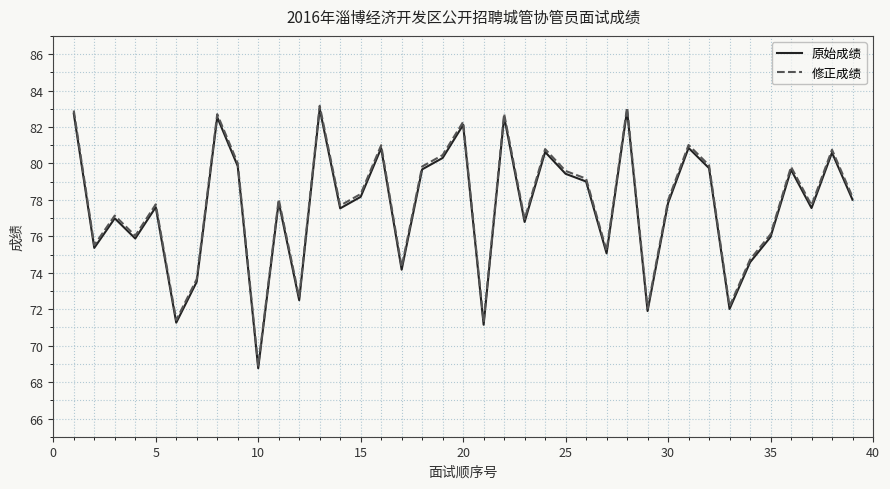

What are all the series names shown in the legend?

原始成绩, 修正成绩